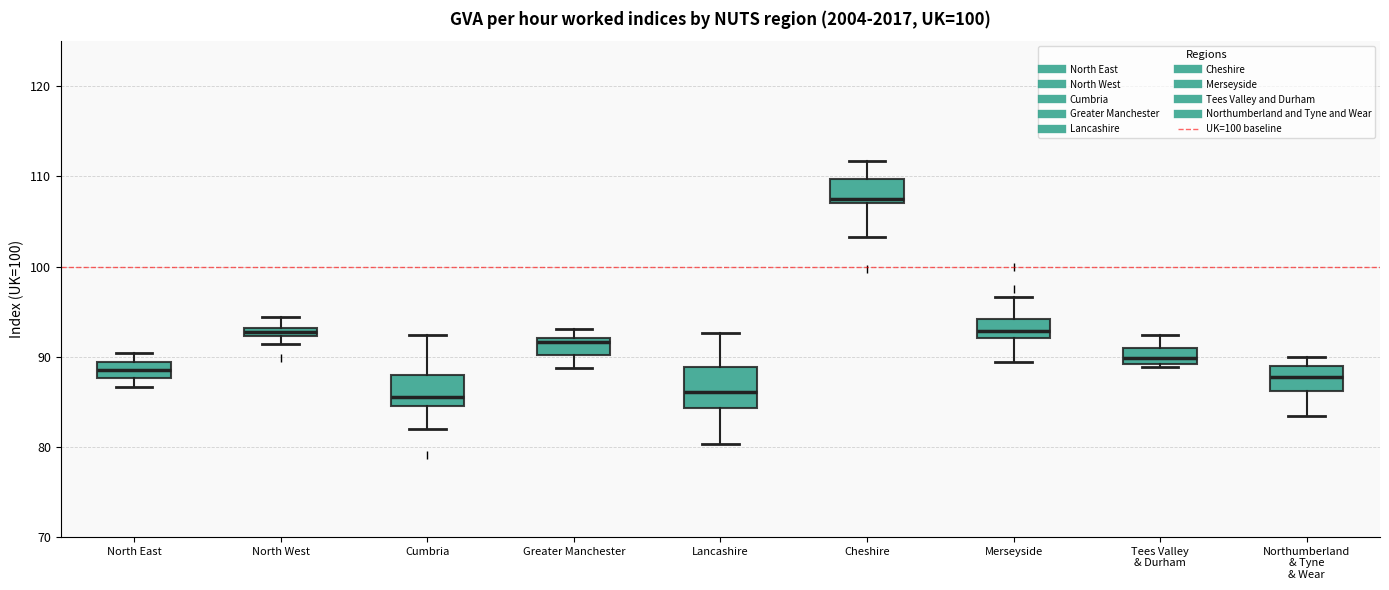

Where does the lower whisker of the box for Northumberland & Tyne & Wear end on the y-axis? The values are not printed on the chart, so give them approximately, as read against the axis.

83